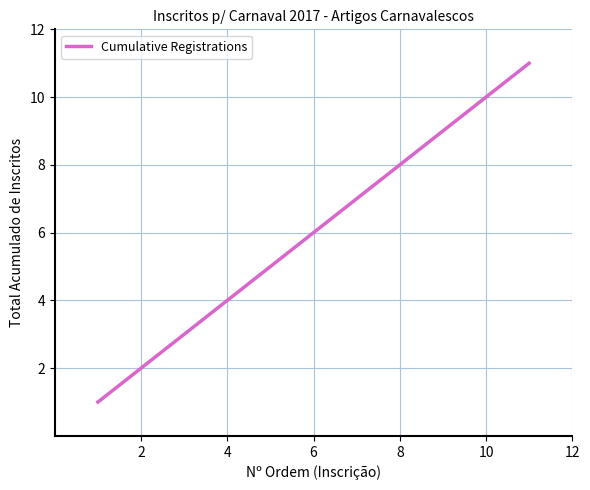

What is the difference between the maximum and minimum values?

10